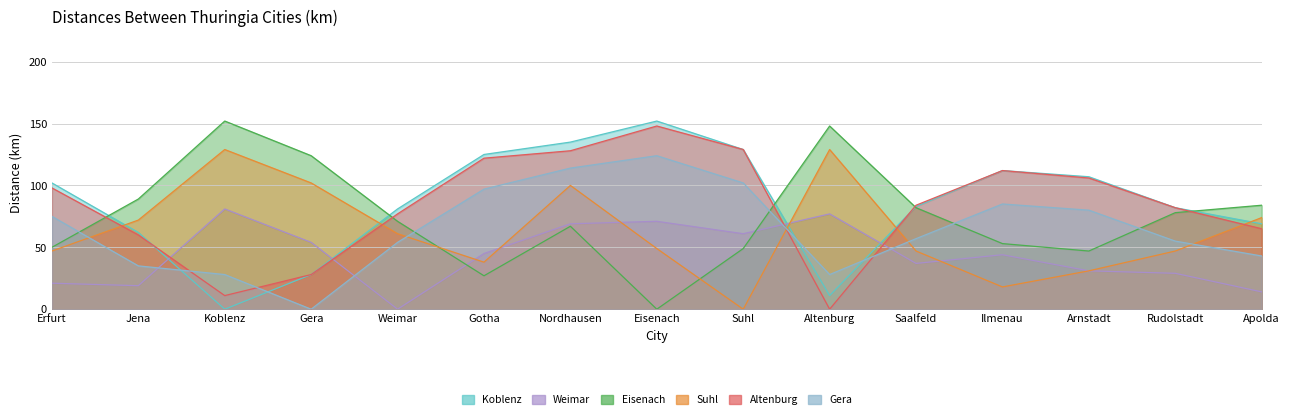

How many positive values does the Koblenz series have?

14